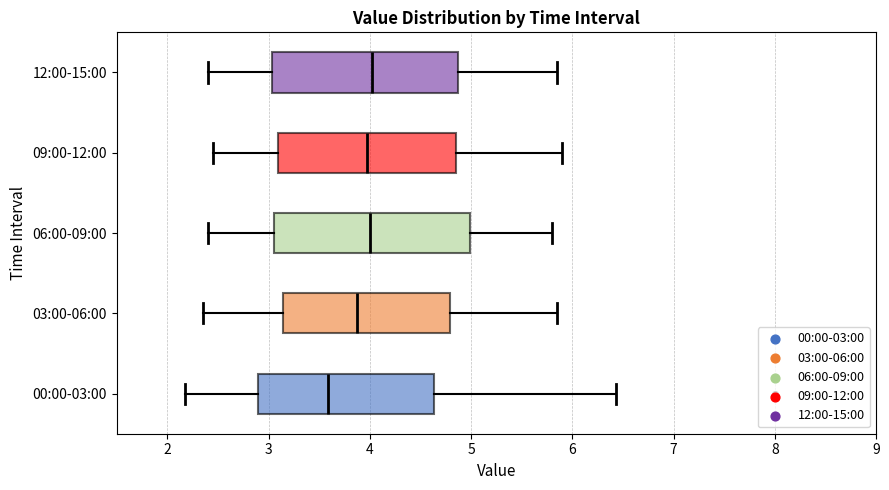

Reading bottom to top, read every box against the x-axis: the position of its median line, the range the box covers, and the ends of its whiskers. The values are not printed on the chart, so give them approximately, as read against the axis.

00:00-03:00: median 3.6, box 2.9 to 4.6, whiskers 2.2 to 6.4
03:00-06:00: median 3.9, box 3.1 to 4.8, whiskers 2.4 to 5.9
06:00-09:00: median 4.0, box 3.1 to 5.0, whiskers 2.4 to 5.8
09:00-12:00: median 4.0, box 3.1 to 4.9, whiskers 2.5 to 5.9
12:00-15:00: median 4.0, box 3.0 to 4.9, whiskers 2.4 to 5.9